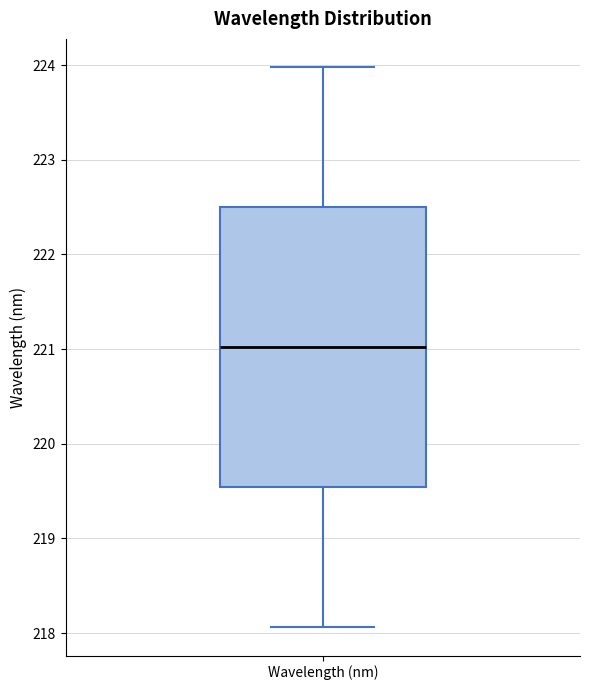

Read this box plot against the y-axis: the position of the median line, the range covered by the box, and the ends of both whiskers. The values are not printed on the chart, so give them approximately, as read against the axis.

median 221.0, box 219.5 to 222.5, whiskers 218.1 to 224.0